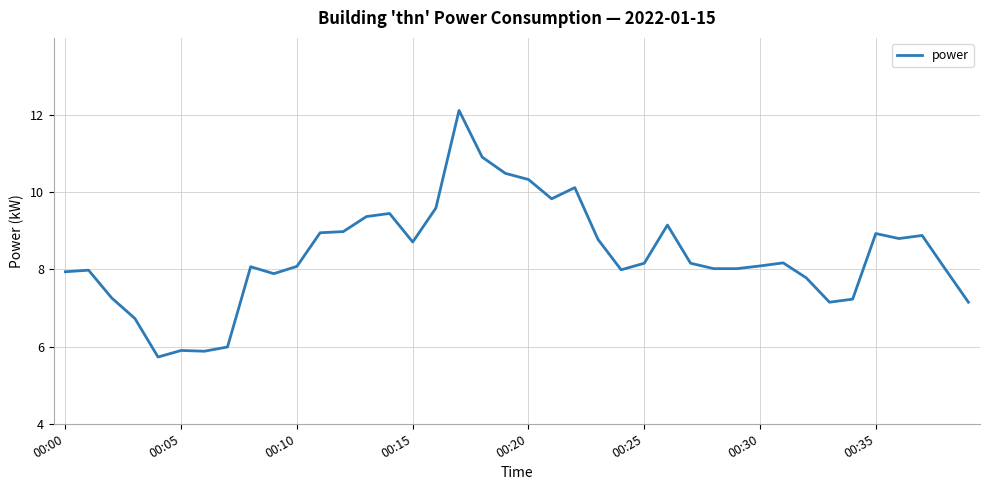

What is the difference between the maximum and minimum values?

6.4